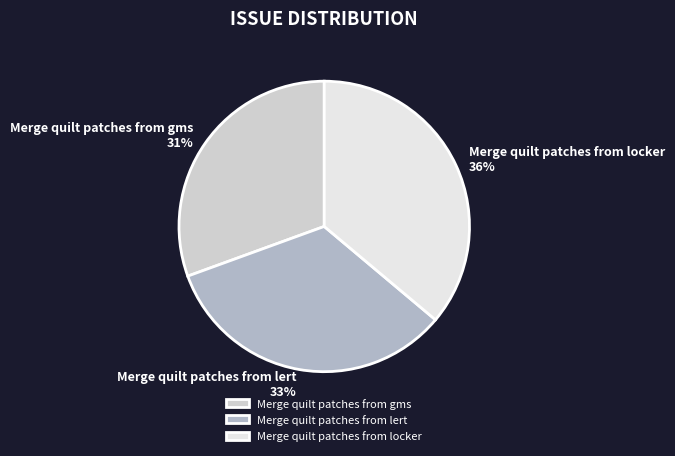

How many segments does this pie chart have?

3